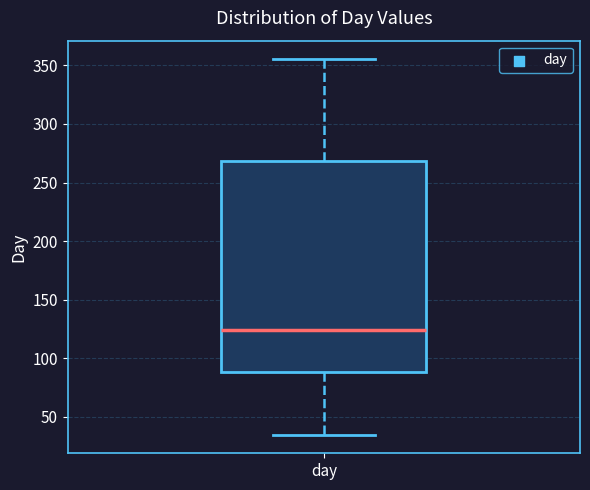

Read this box plot against the y-axis: the position of the median line, the range covered by the box, and the ends of both whiskers. The values are not printed on the chart, so give them approximately, as read against the axis.

median 125, box 90 to 270, whiskers 35 to 355